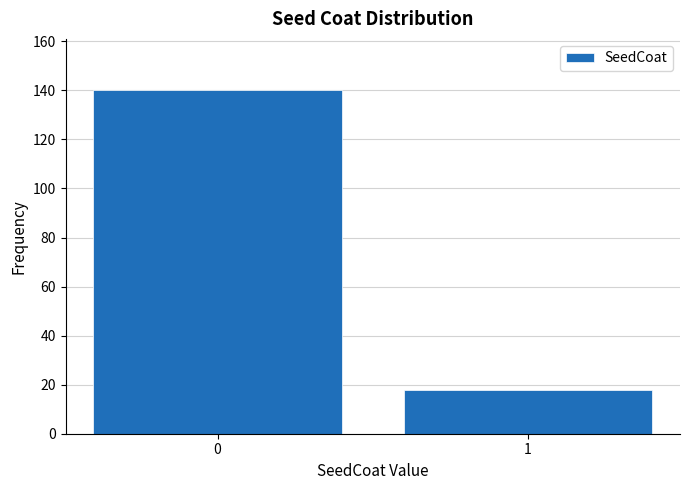

Reading left to right, list all the values displayed in this chart.

140	18